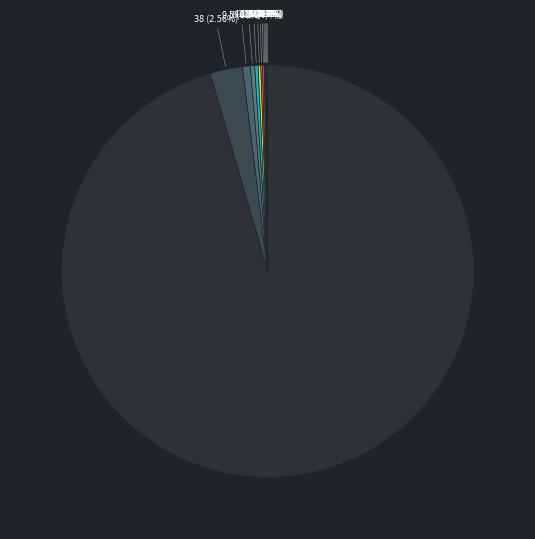

What is the majority slice?

FAIL